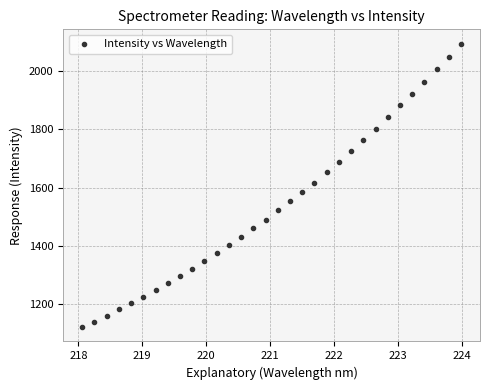

What is the range of Y values (max minus min)?

975.4